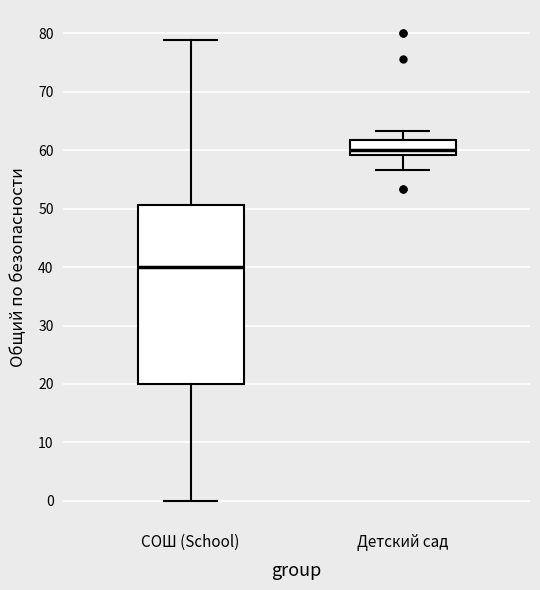

Which box is the tallest, from its lower edge to its upper edge?

СОШ (School)